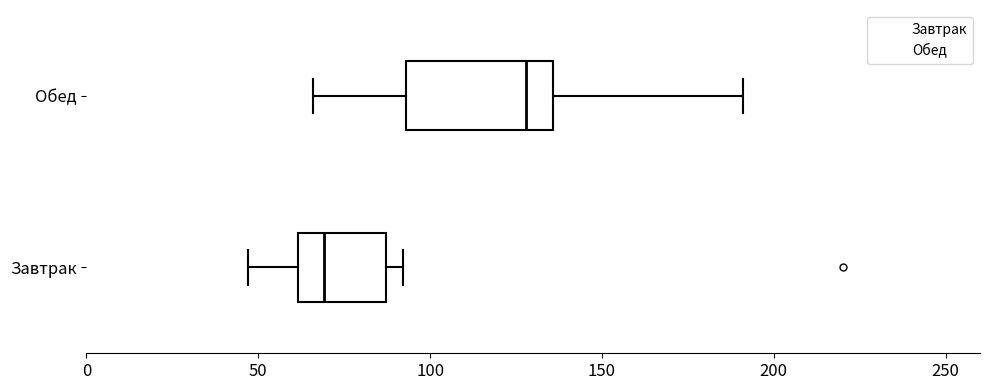

Reading bottom to top, read every box against the x-axis: the position of its median line, the range the box covers, and the ends of its whiskers. The values are not printed on the chart, so give them approximately, as read against the axis.

Завтрак: median 70, box 60 to 85, whiskers 45 to 90
Обед: median 130, box 95 to 135, whiskers 65 to 190